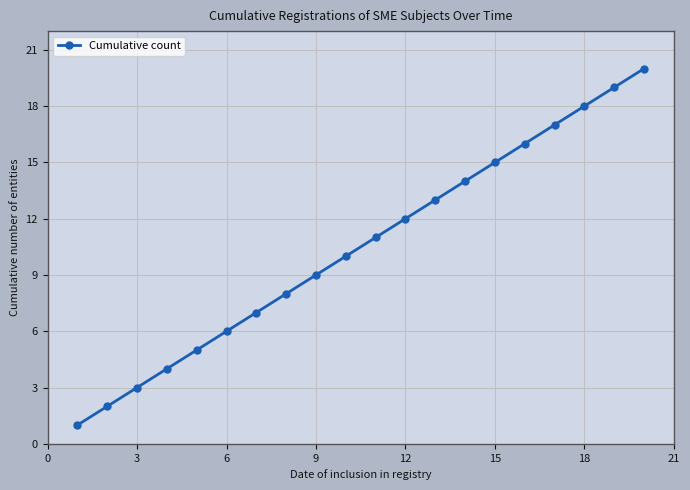

True or false: there are more than 0 points higher than both neighbors.

False